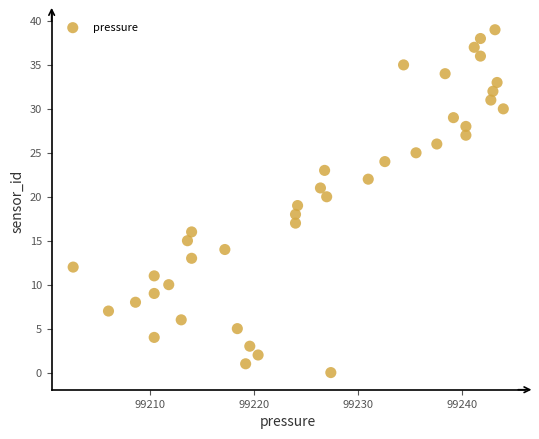

What is the range of Y values (max minus min)?

39